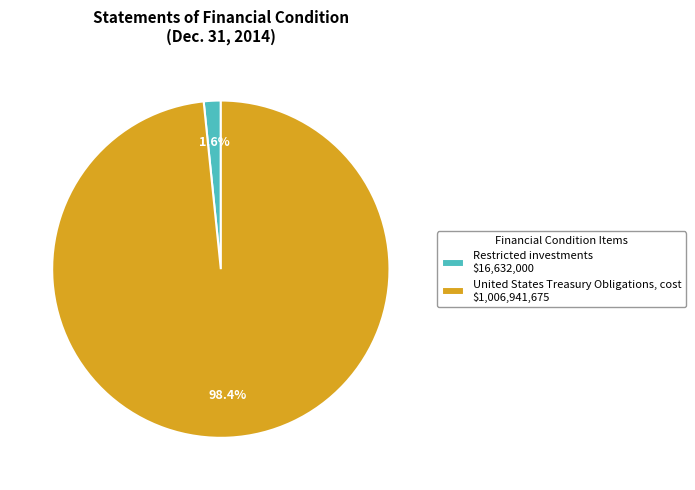

To the nearest percent, what is the difference between the United States Treasury Obligations, cost and Restricted investments slice percentages?

97%